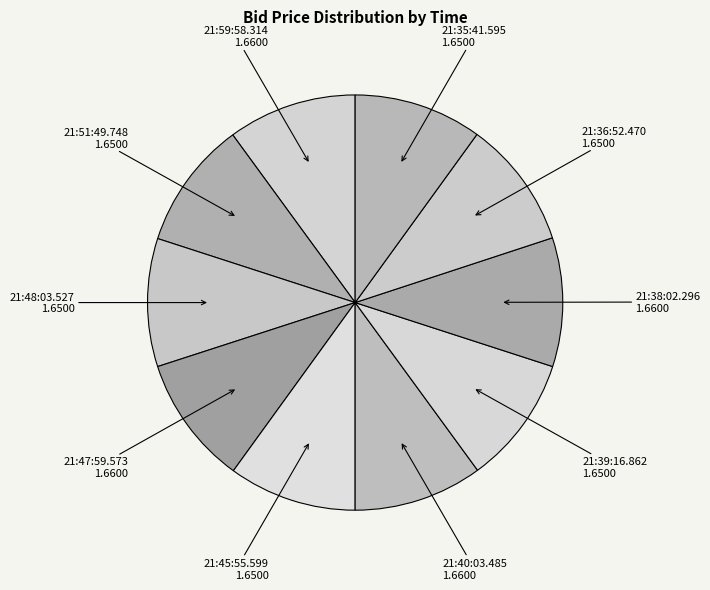

Which category has the biggest portion of the pie?

21:59:58.314